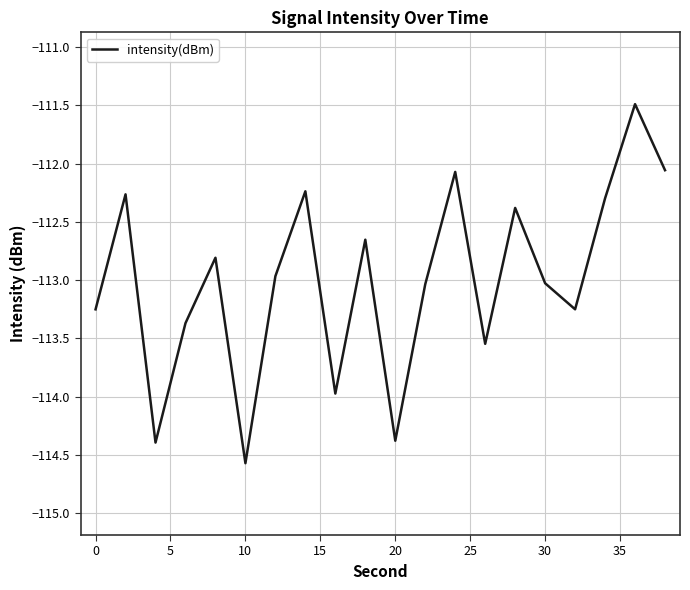

True or false: the data has more than 2 interior local peaks.

True